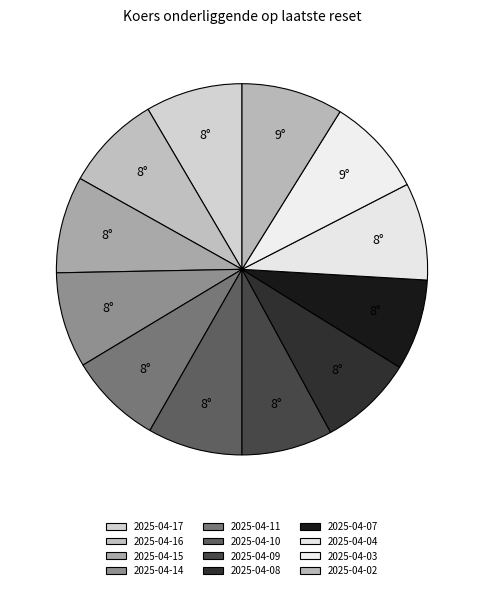

Count the number of slices in the pie.

12